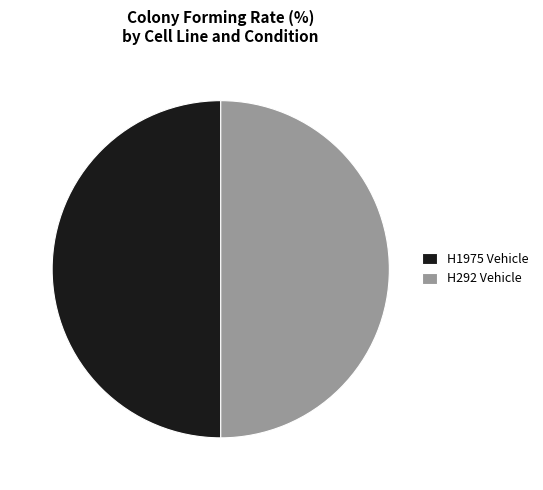

What is the ratio of the value at H1975 Vehicle to the value at H292 Vehicle?

1.0